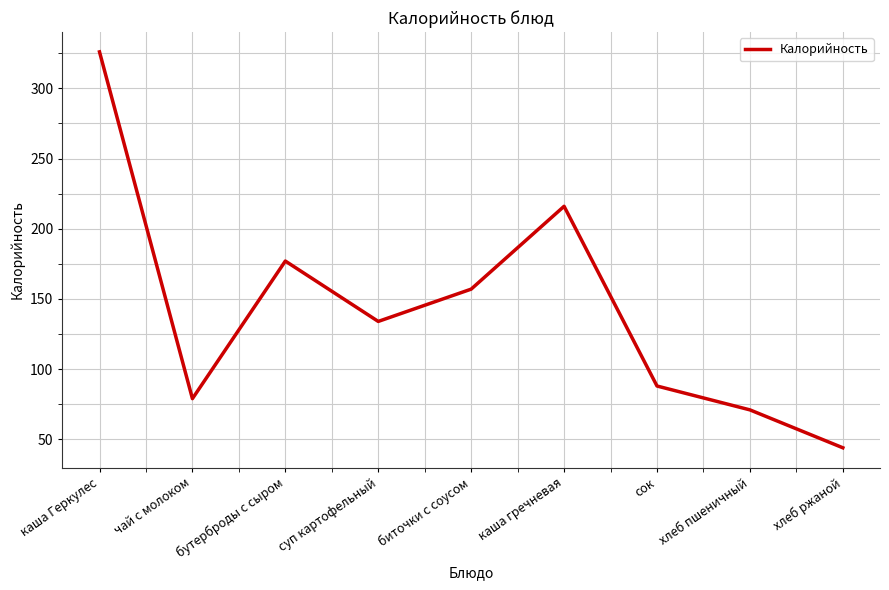

At which category does the data reach its first local peak?

бутерброды с сыром